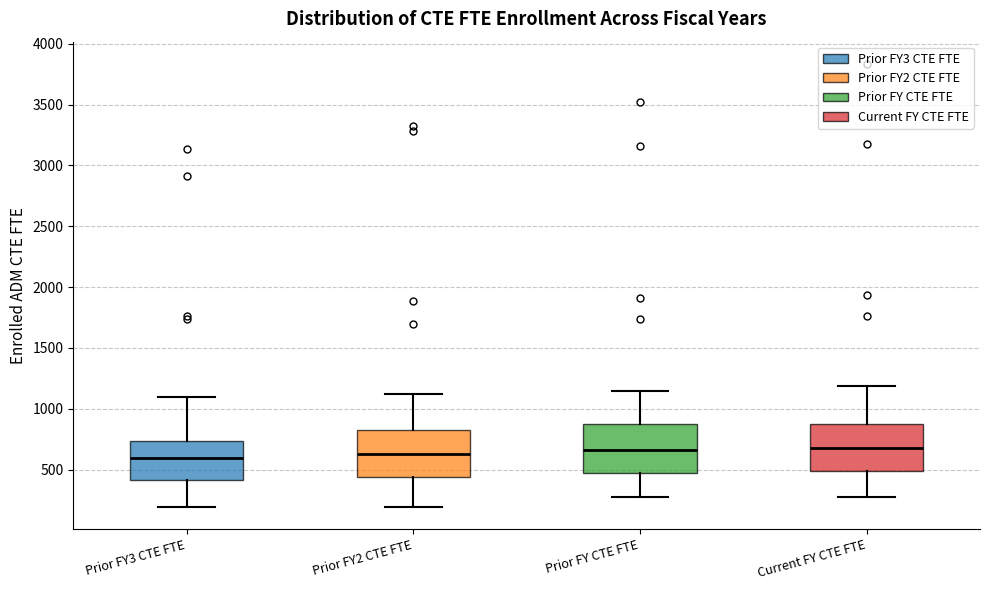

Reading left to right, read every box against the y-axis: the position of its median line, the range the box covers, and the ends of its whiskers. The values are not printed on the chart, so give them approximately, as read against the axis.

Prior FY3 CTE FTE: median 600, box 400 to 750, whiskers 200 to 1100
Prior FY2 CTE FTE: median 650, box 450 to 850, whiskers 200 to 1100
Prior FY CTE FTE: median 650, box 450 to 900, whiskers 250 to 1150
Current FY CTE FTE: median 700, box 500 to 850, whiskers 250 to 1200